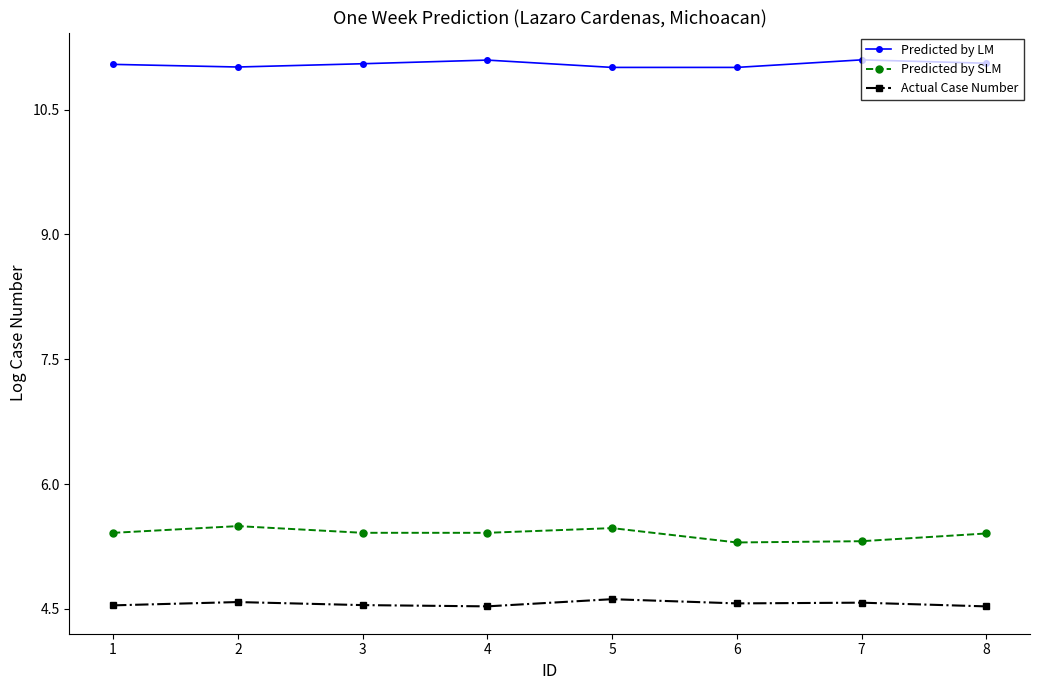

What is the minimum value shown in the chart?

4.5